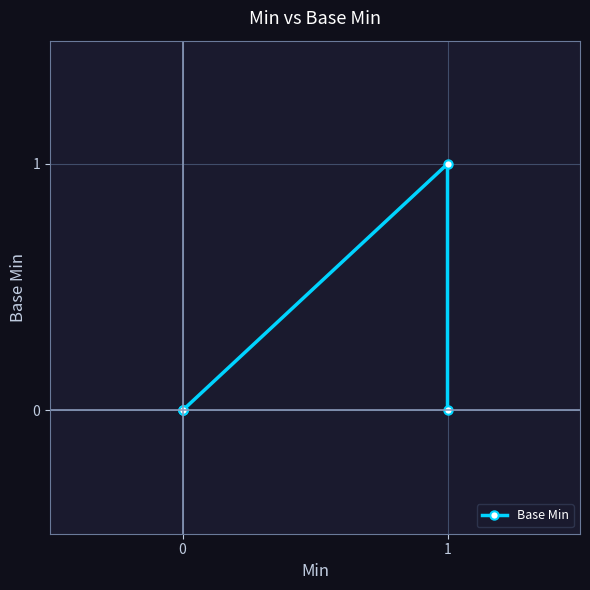

What is the sum of all values?

1